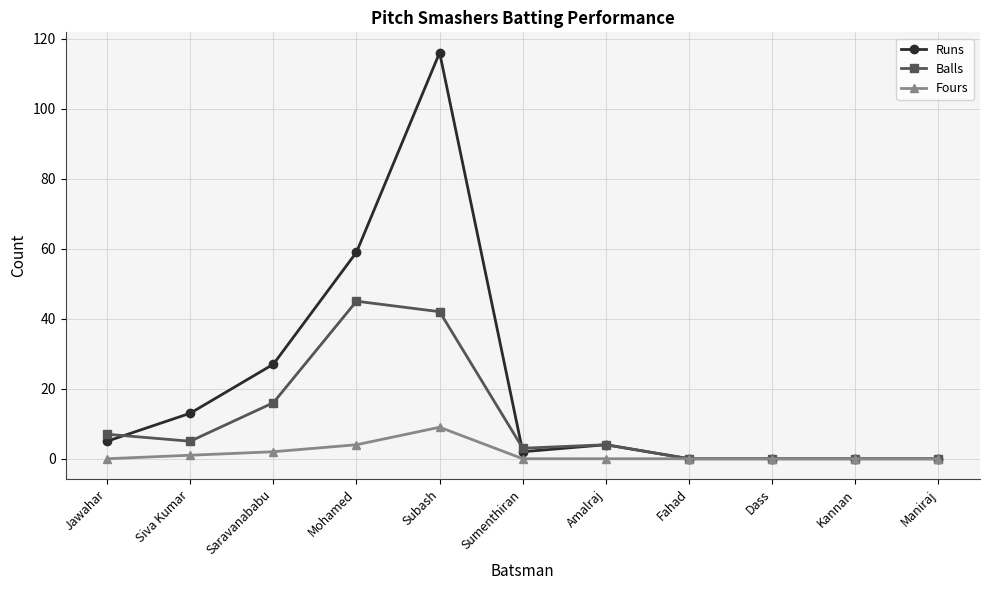

True or false: Runs and Balls intersect in this chart.

True